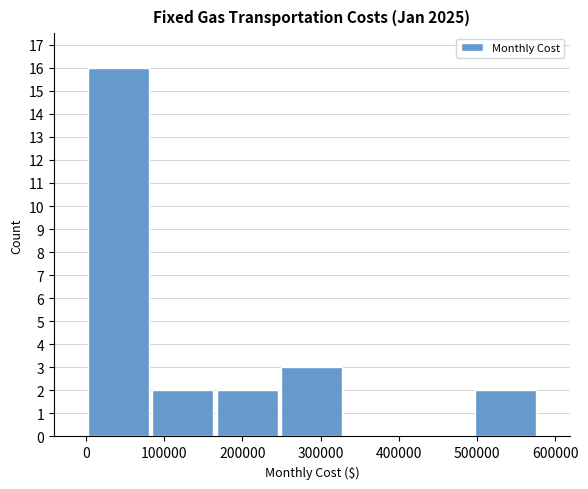

Reading left to right, transcribe this chart: for each bar, give the range it covers on the x-axis and its height. Neither the bar edges nor the heights are printed on the chart, so give them approximately, as read against the axes.

0 to 80000: 16
80000 to 160000: 2
160000 to 250000: 2
250000 to 330000: 3
330000 to 410000: 0
410000 to 490000: 0
490000 to 580000: 2